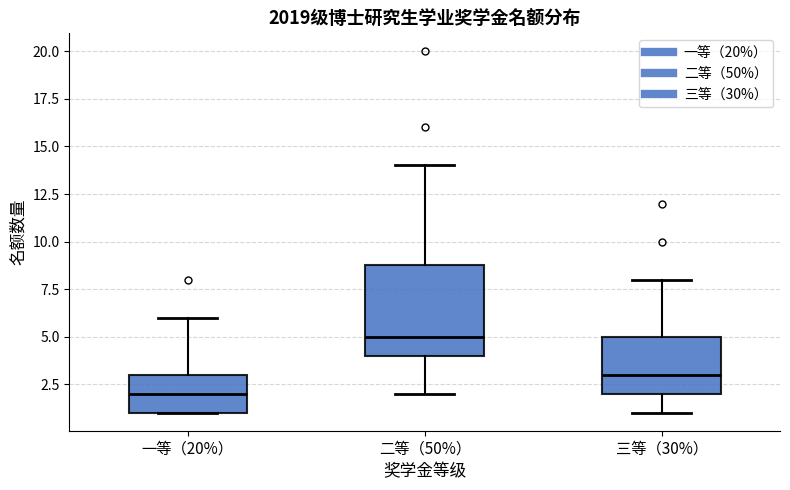

Reading left to right, read every box against the y-axis: the position of its median line, the range the box covers, and the ends of its whiskers. The values are not printed on the chart, so give them approximately, as read against the axis.

一等（20%）: median 2, box 1 to 3, whiskers 1 to 6
二等（50%）: median 5, box 4 to 9, whiskers 2 to 14
三等（30%）: median 3, box 2 to 5, whiskers 1 to 8